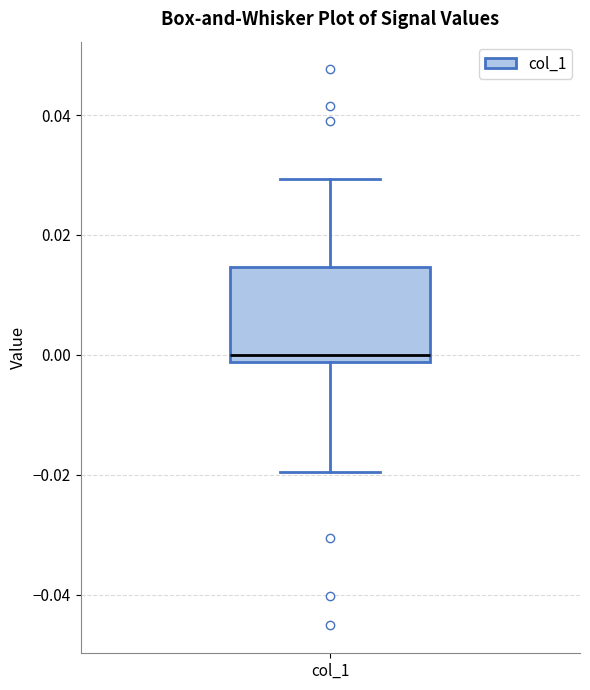

Where is the lower edge of the box for col_1 on the y-axis? The values are not printed on the chart, so give them approximately, as read against the axis.

-0.002